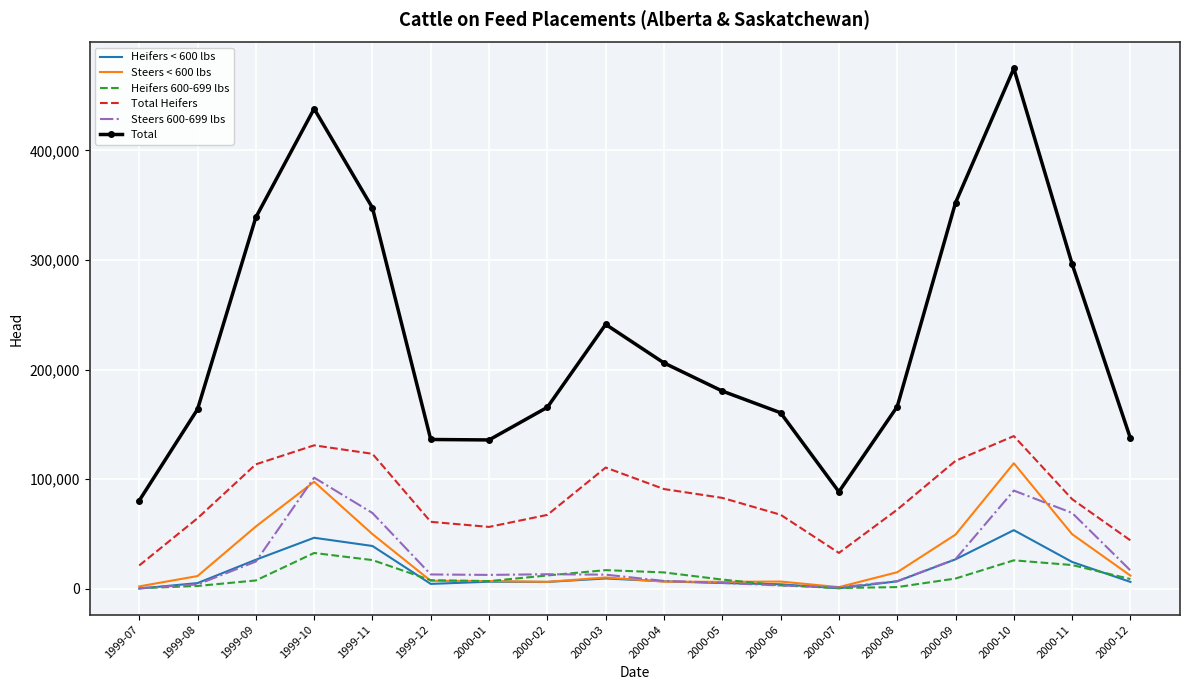

Which series has the widest spread of values?

Total